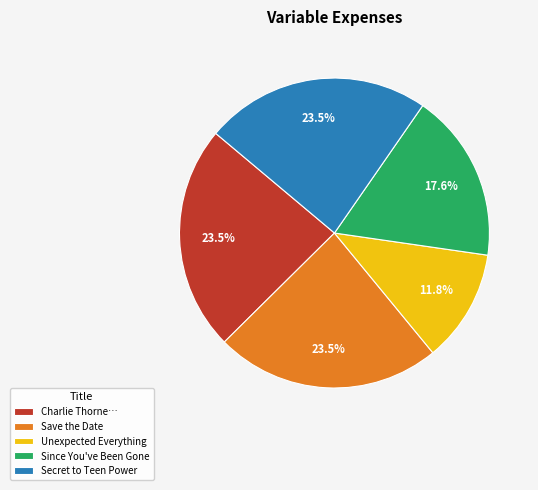

True or false: Since You've Been Gone accounts for 24% of the total.

False